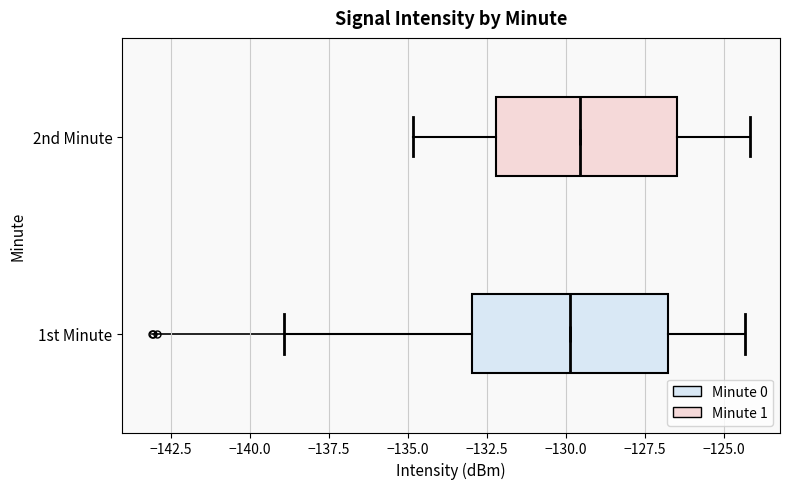

Reading bottom to top, read every box against the x-axis: the position of its median line, the range the box covers, and the ends of its whiskers. The values are not printed on the chart, so give them approximately, as read against the axis.

1st Minute: median -130.0, box -133.0 to -127.0, whiskers -139.0 to -124.5
2nd Minute: median -129.5, box -132.0 to -126.5, whiskers -135.0 to -124.0